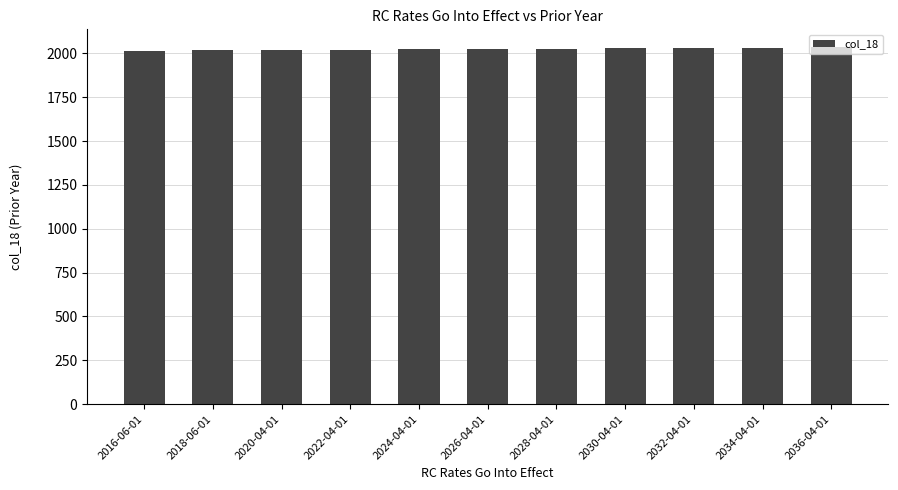

What is the sum of all values?

22275